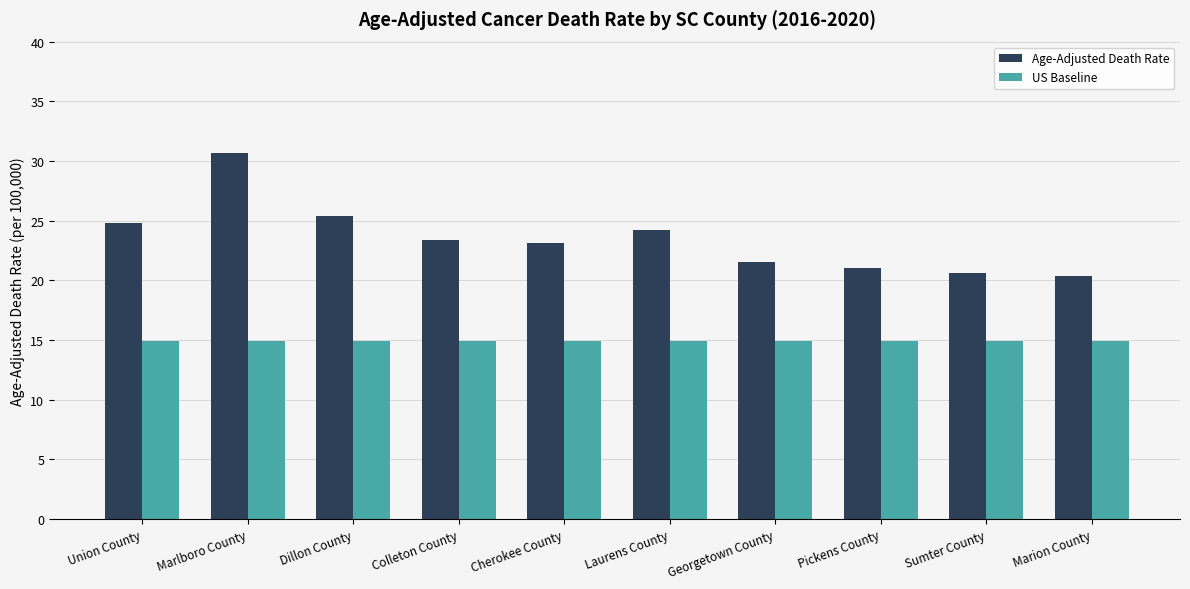

How many categories are shown in the chart?

10